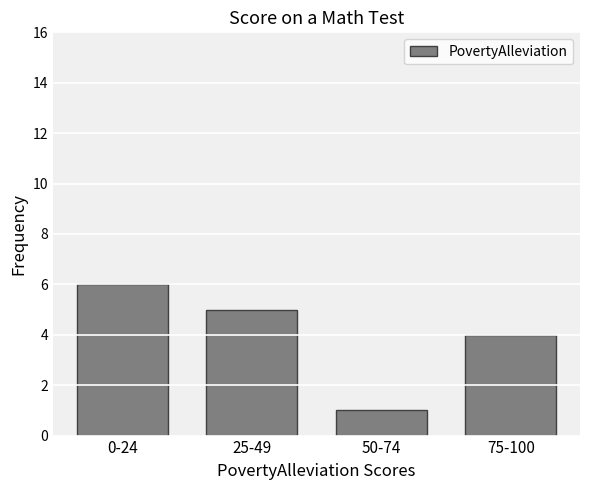

Reading right to left, what are all the values shown in this chart?

75-100=4	50-74=1	25-49=5	0-24=6